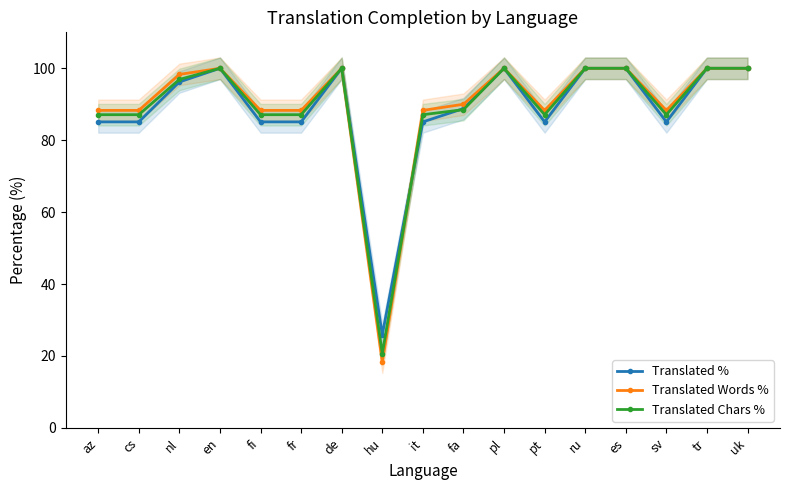

How many series are shown in this chart?

3